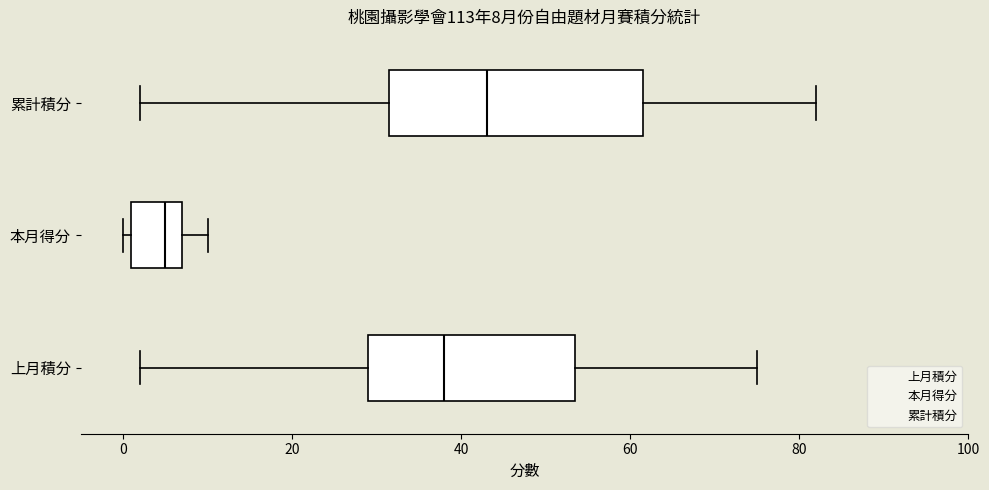

Which box has the furthest to the right median line?

累計積分